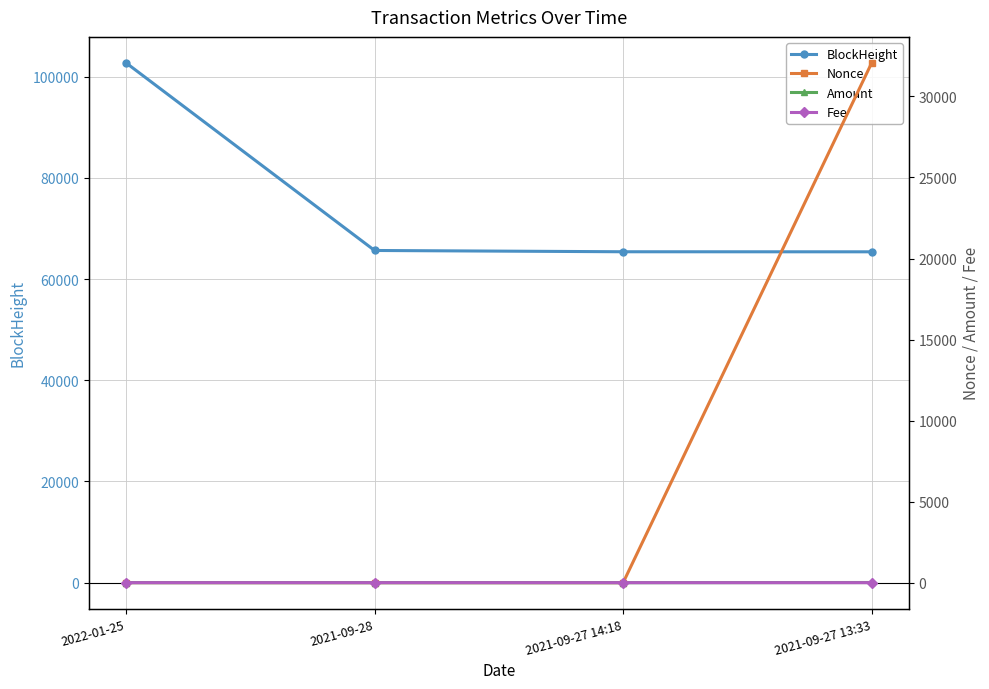

Is it true that Amount equals 0.0 at 2021-09-28?

True